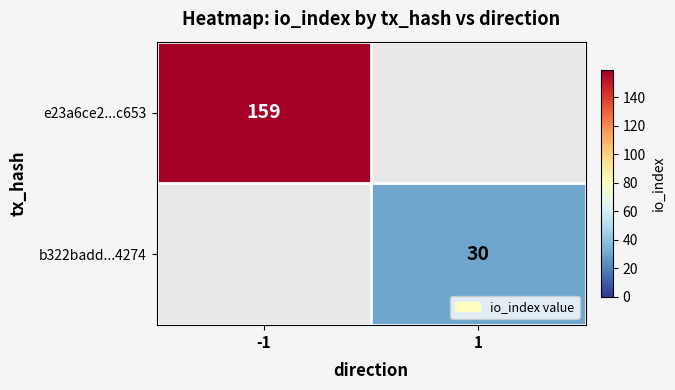

The b322badd...4274 series shows 19 at 1. True or false?

False